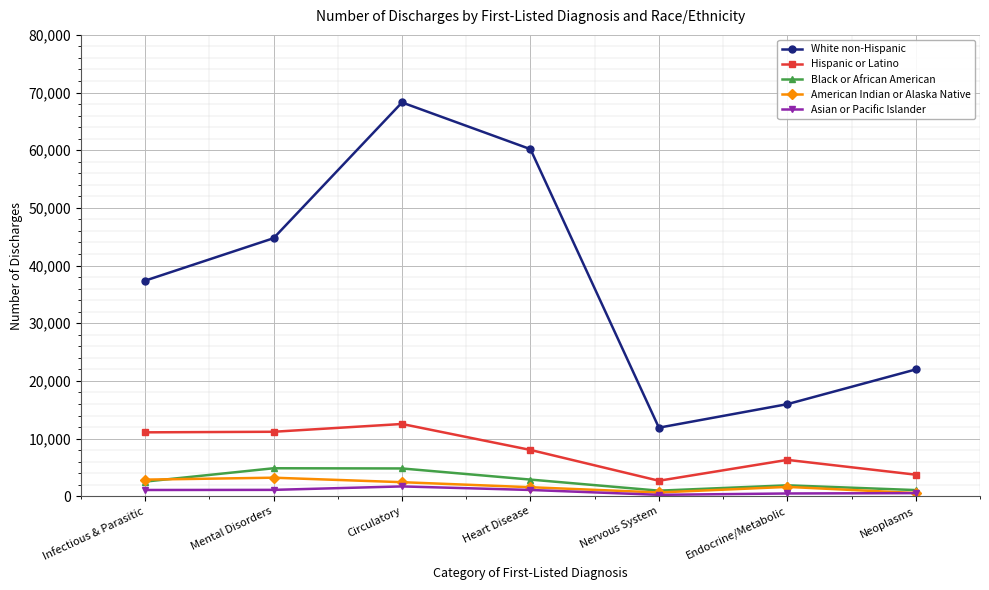

How many values in the Hispanic or Latino series are below 8029?

3